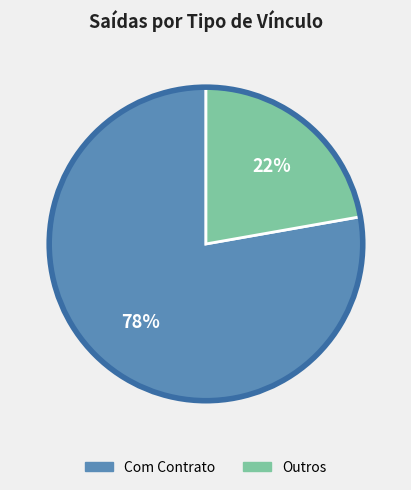

To the nearest percent, what is the average slice percentage?

50%